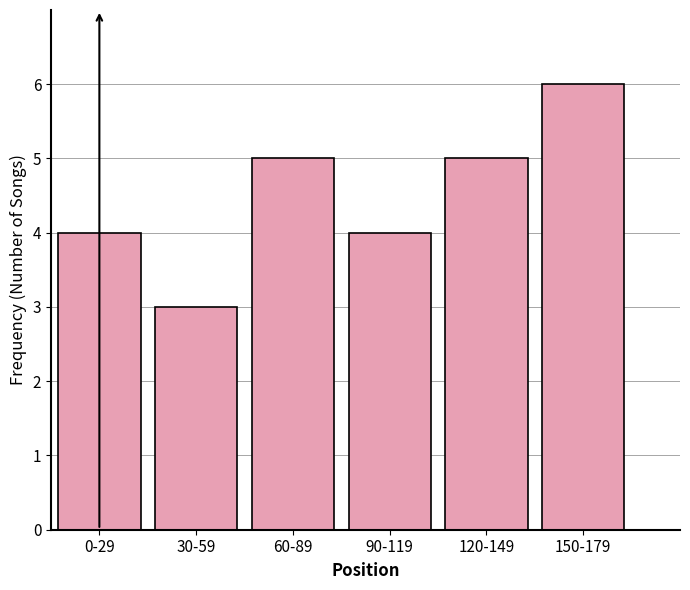

Reading right to left, what are all the values shown in this chart?

6	5	4	5	3	4